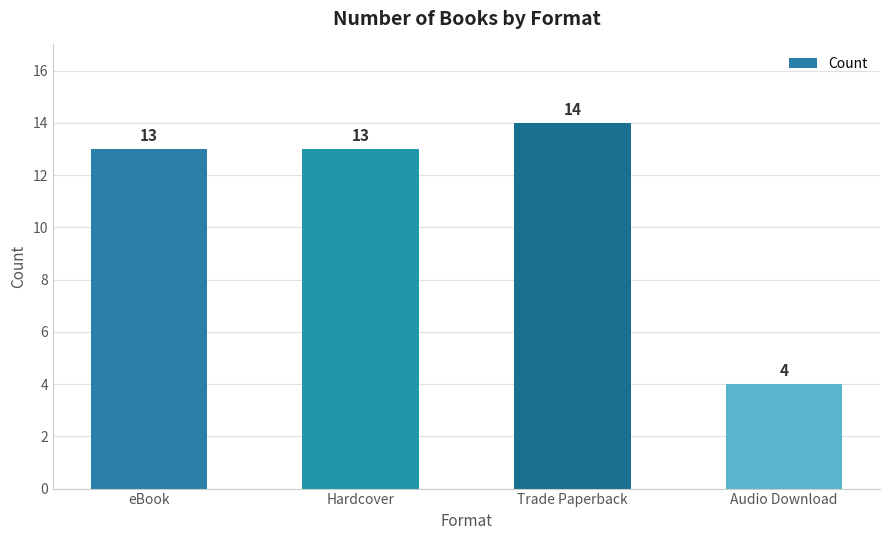

What is the smallest value displayed?

4